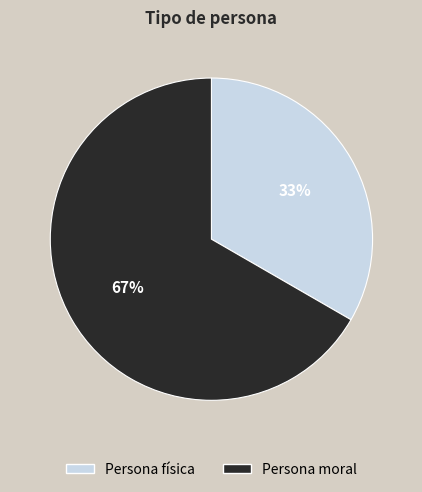

To the nearest percent, what is the combined percentage of Persona moral and Persona física?

100%